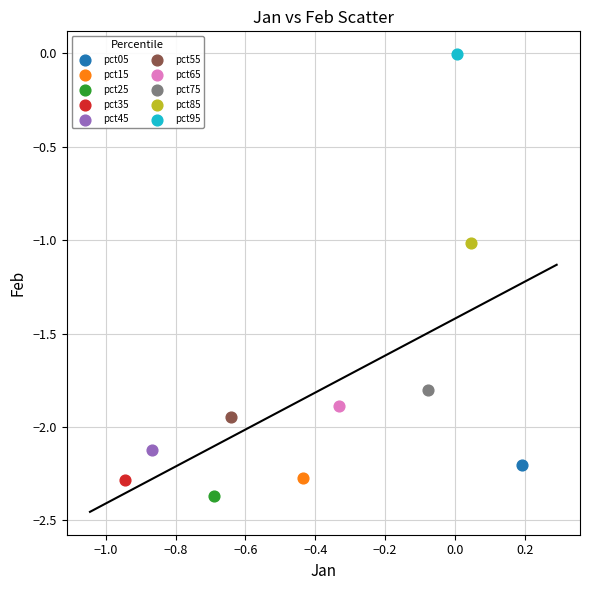

What are all the series names shown in the legend?

pct05, pct15, pct25, pct35, pct45, pct55, pct65, pct75, pct85, pct95